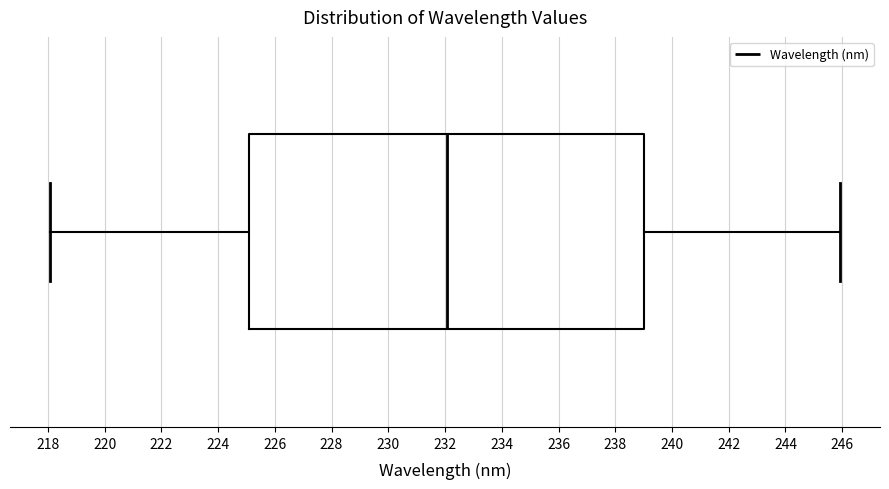

Read this box plot against the x-axis: the position of the median line, the range covered by the box, and the ends of both whiskers. The values are not printed on the chart, so give them approximately, as read against the axis.

median 232, box 225 to 239, whiskers 218 to 246